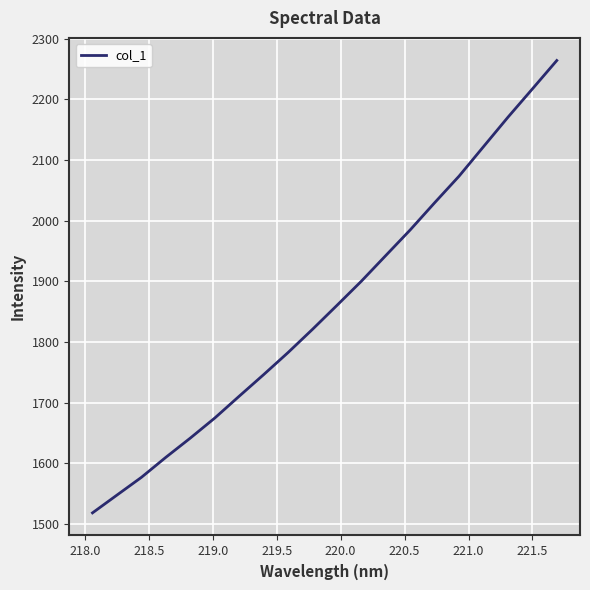

What is the difference between the maximum and minimum values?

745.7